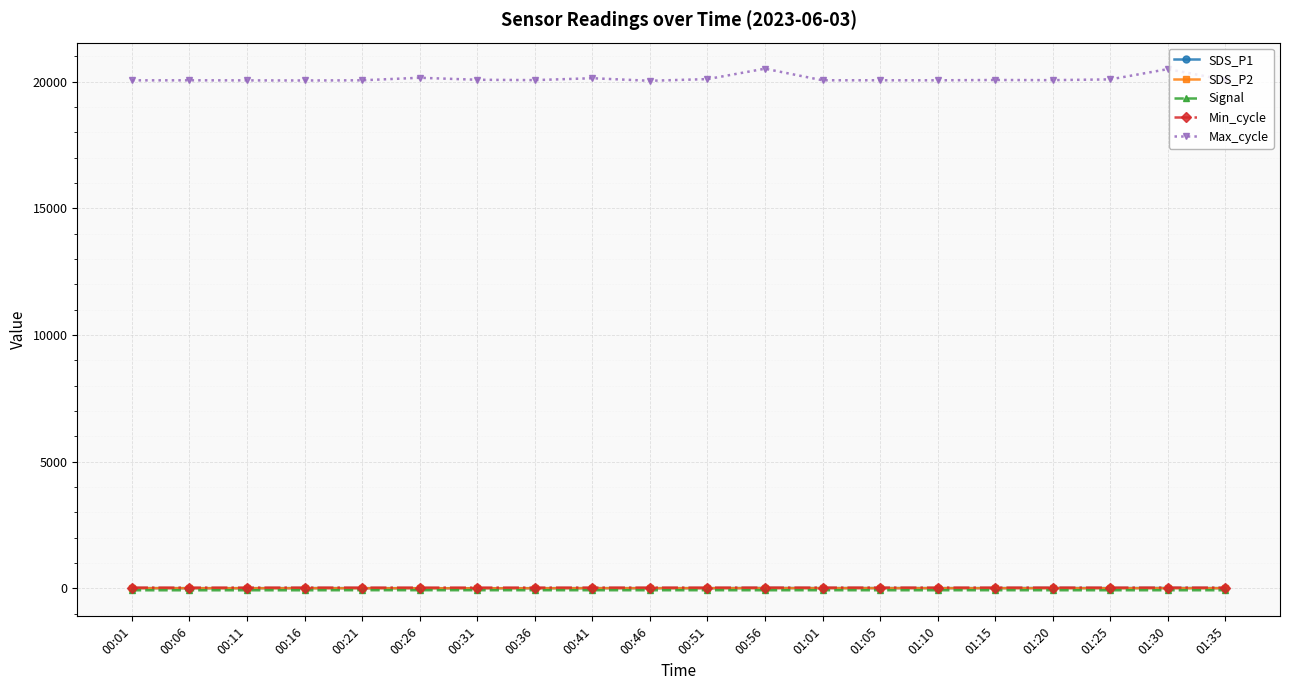

True or false: SDS_P2 has more than 2 interior local peaks.

True